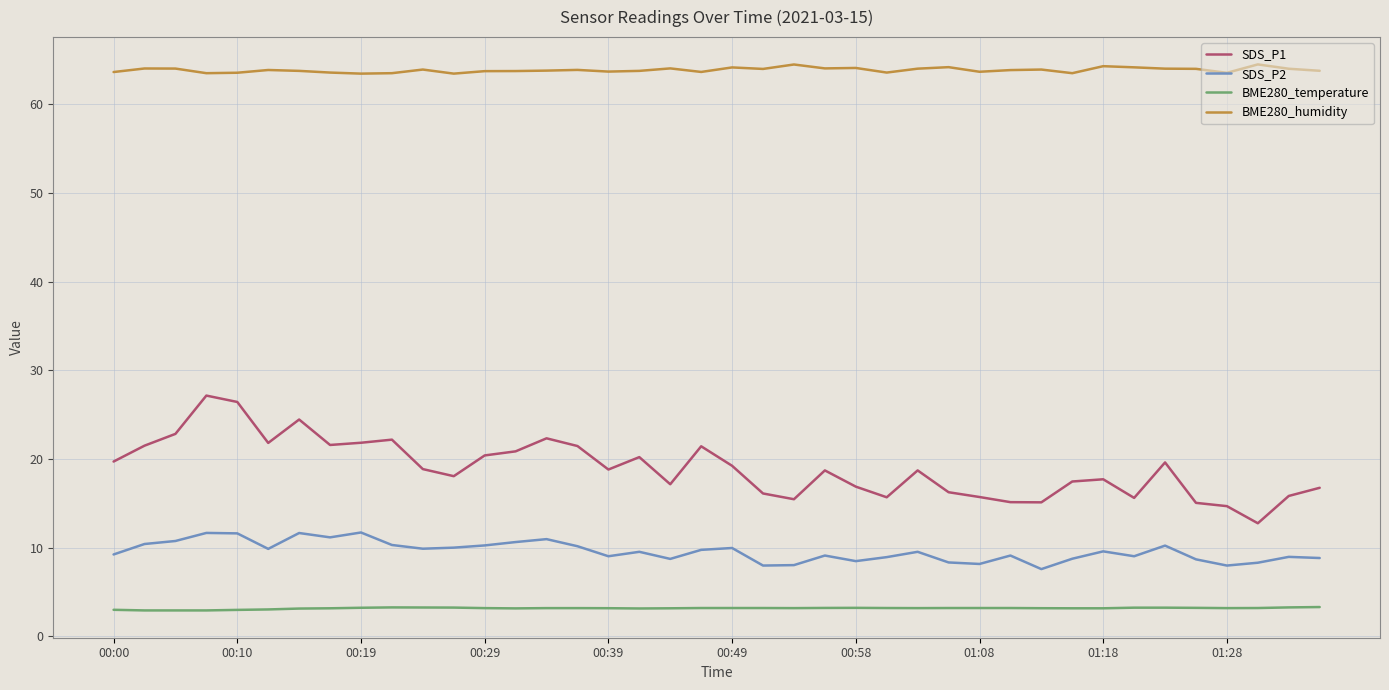

True or false: BME280_temperature and SDS_P1 cross at least once.

False